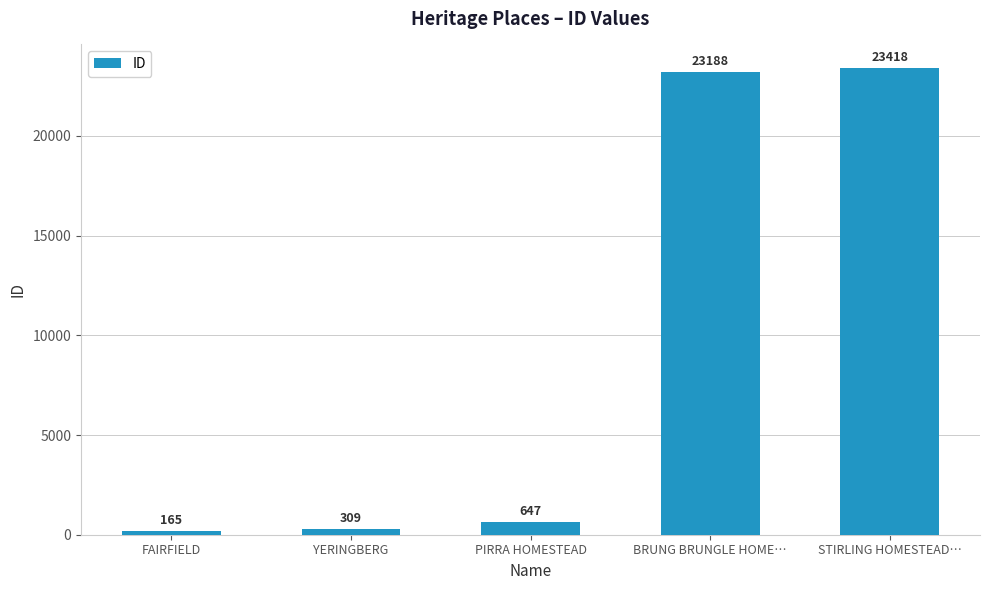

How many data points are less than 647?

2